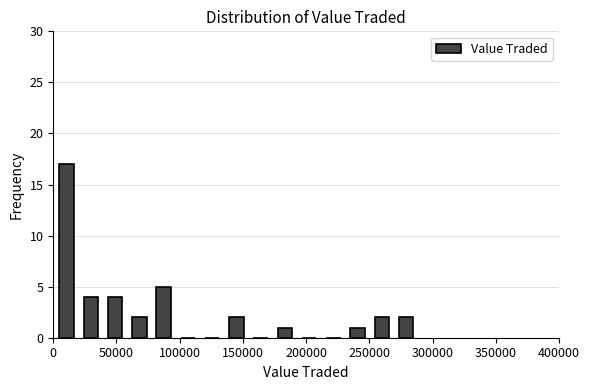

Read against the x-axis, roughly where is the centre of the tallest bar?

10000